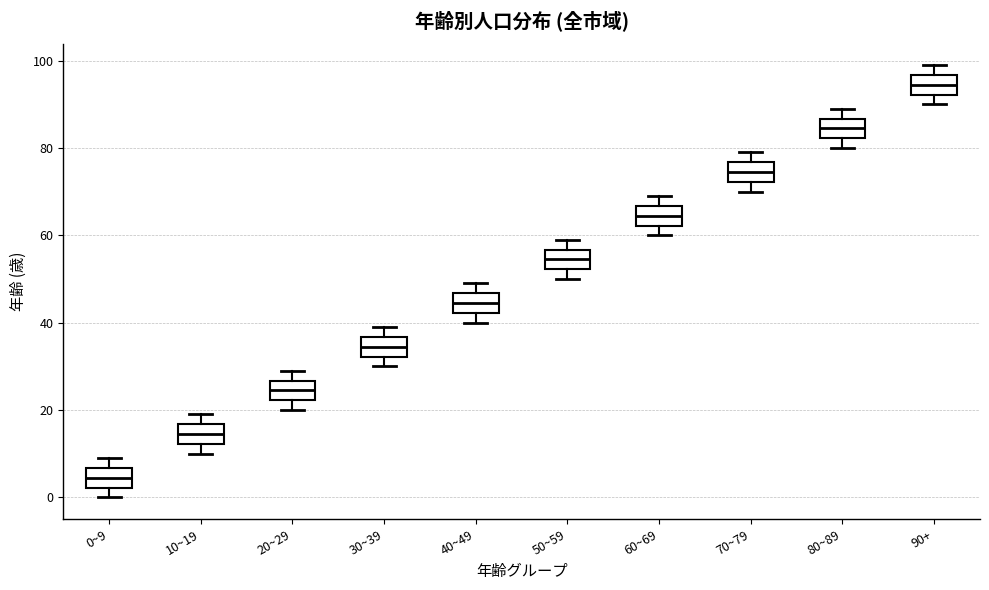

Reading left to right, read every box against the y-axis: the position of its median line, the range the box covers, and the ends of its whiskers. The values are not printed on the chart, so give them approximately, as read against the axis.

0~9: median 4, box 2 to 6, whiskers 0 to 10
10~19: median 14, box 12 to 16, whiskers 10 to 20
20~29: median 24, box 22 to 26, whiskers 20 to 30
30~39: median 34, box 32 to 36, whiskers 30 to 40
40~49: median 44, box 42 to 46, whiskers 40 to 50
50~59: median 54, box 52 to 56, whiskers 50 to 60
60~69: median 64, box 62 to 66, whiskers 60 to 70
70~79: median 74, box 72 to 76, whiskers 70 to 80
80~89: median 84, box 82 to 86, whiskers 80 to 90
90+: median 94, box 92 to 96, whiskers 90 to 100